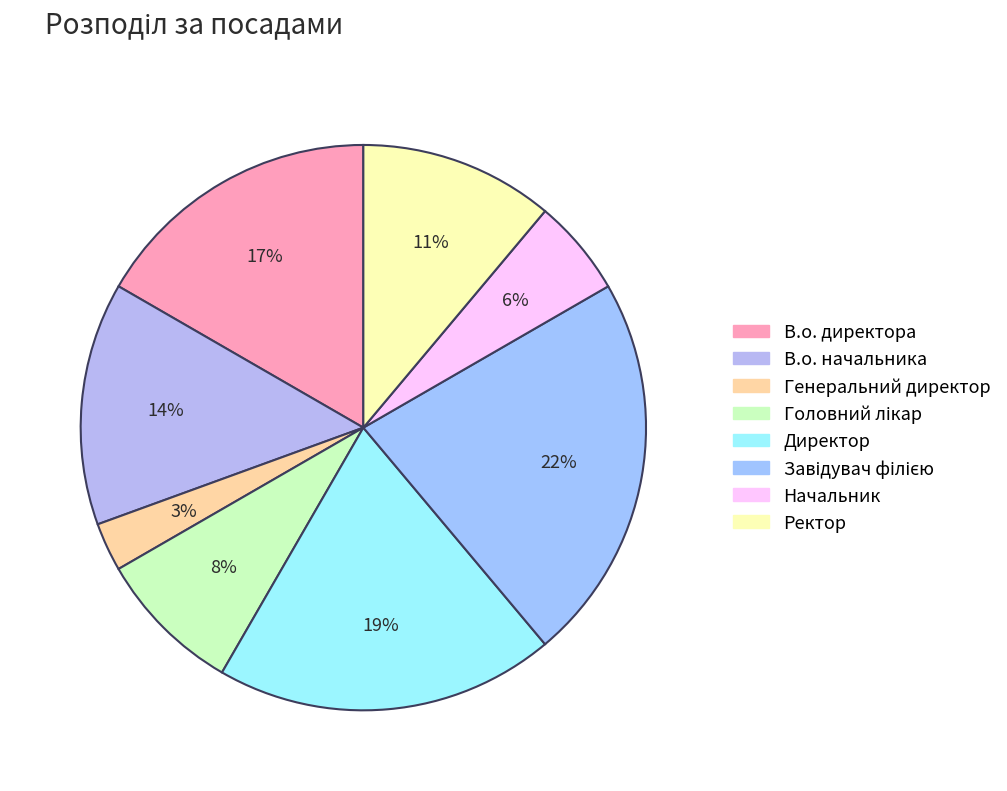

Which category has the biggest portion of the pie?

Завідувач філією